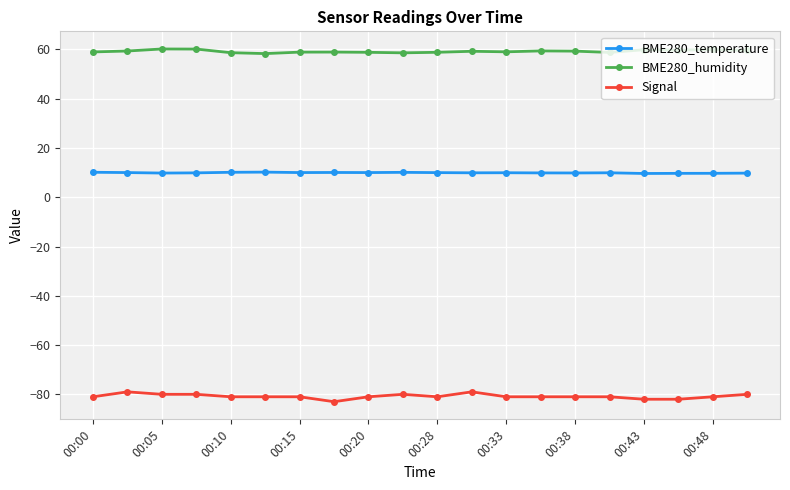

What is the value of the Signal point at the 11th from the left?

-81.0